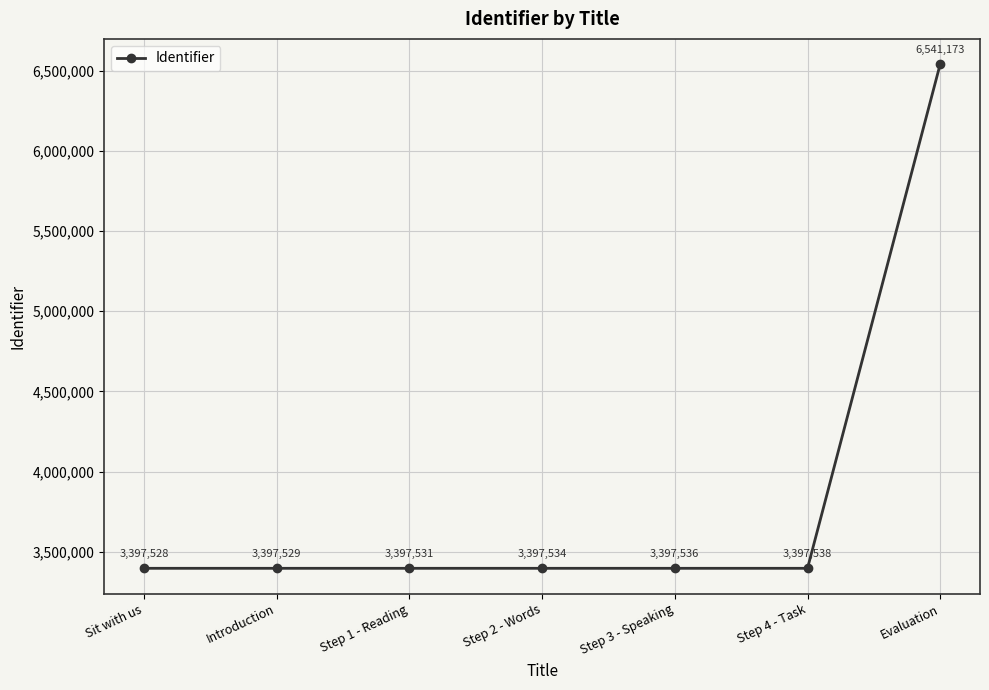

Is this an area chart (filled region under the line)?

No